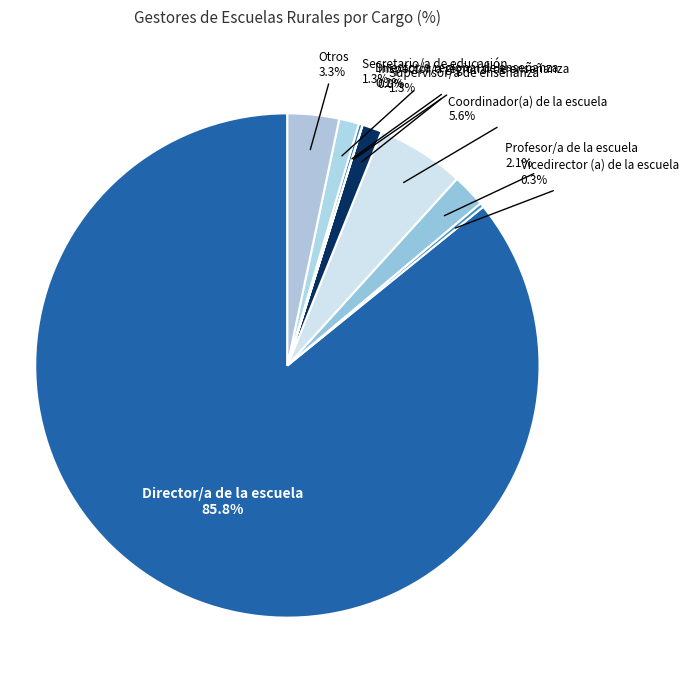

Is Secretario/a de educación the majority of the pie?

No